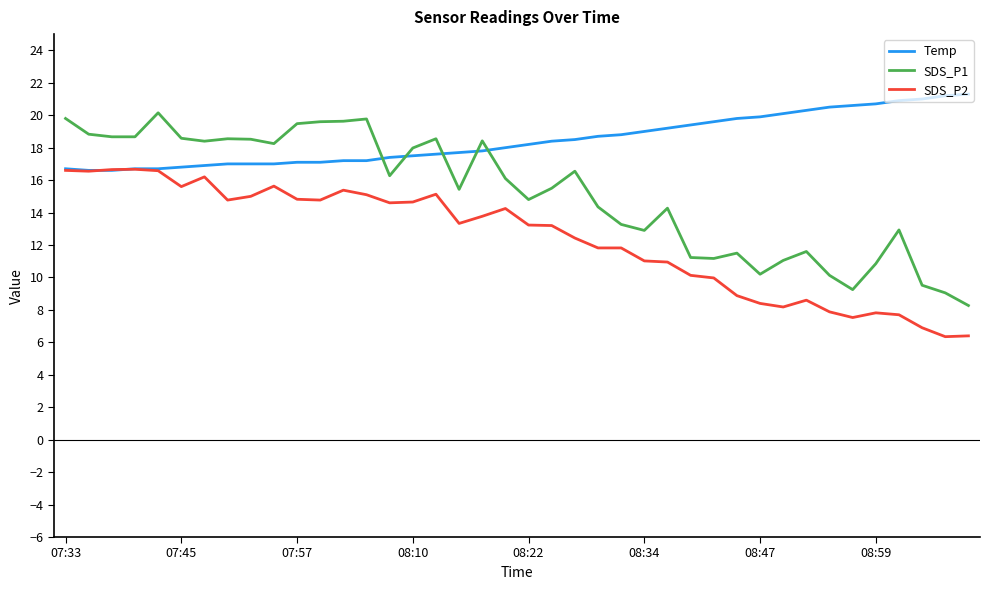

What is the highest value of the SDS_P2 series?

16.7